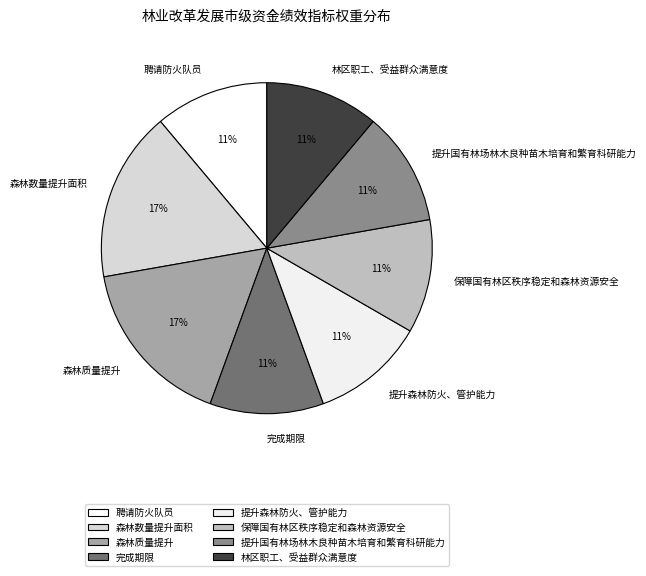

To the nearest percent, what percentage of the pie is 保障国有林区秩序稳定和森林资源安全?

11%